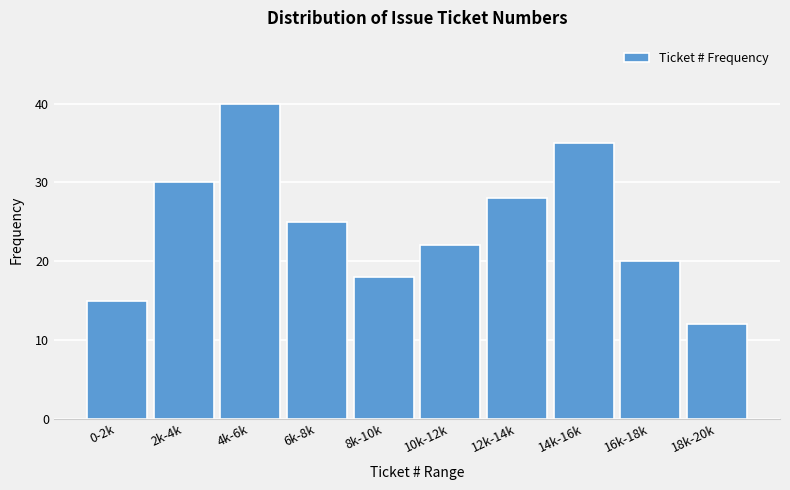

Reading left to right, transcribe all the data shown in this chart.

15	30	40	25	18	22	28	35	20	12